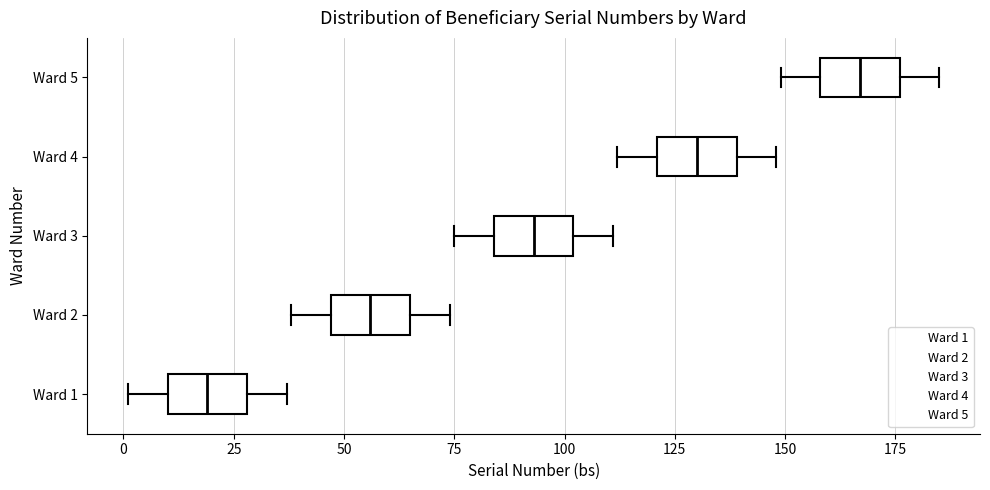

Reading bottom to top, transcribe this box plot: for each box, give where its median line is, the range the box spans, and where its two whiskers end, as read against the x-axis. The values are not printed on the chart, so give them approximately, as read against the axis.

Ward 1: median 20, box 10 to 30, whiskers 0 to 35
Ward 2: median 55, box 45 to 65, whiskers 40 to 75
Ward 3: median 95, box 85 to 100, whiskers 75 to 110
Ward 4: median 130, box 120 to 140, whiskers 110 to 150
Ward 5: median 165, box 160 to 175, whiskers 150 to 185